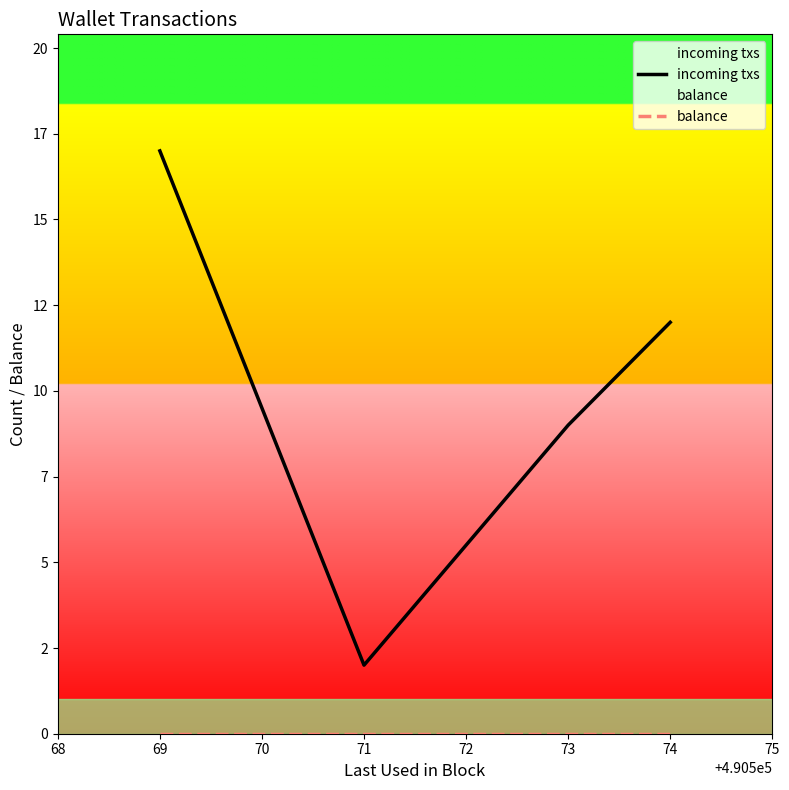

Which series has the largest total across all categories?

incoming txs